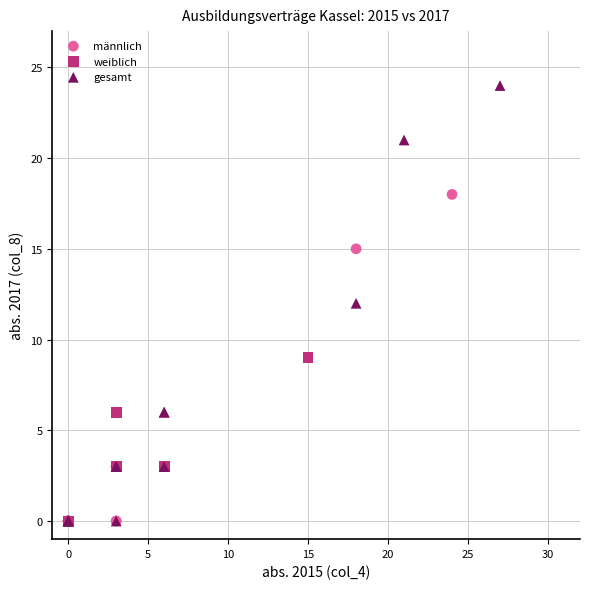

Which series has the largest Y range (max minus min)?

gesamt